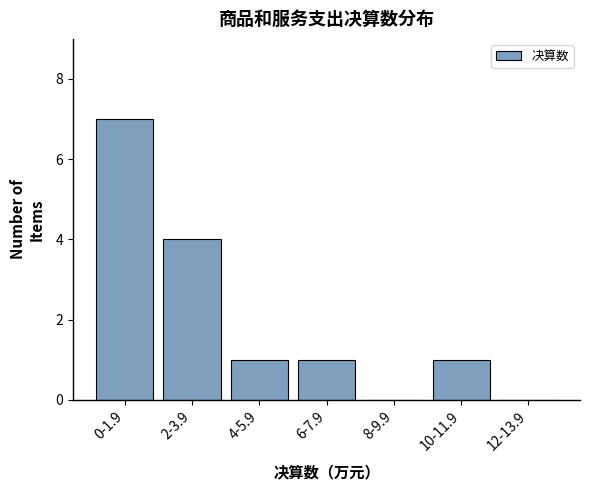

Reading left to right, what are all the values shown in this chart?

0-1.9=7	2-3.9=4	4-5.9=1	6-7.9=1	8-9.9=0	10-11.9=1	12-13.9=0